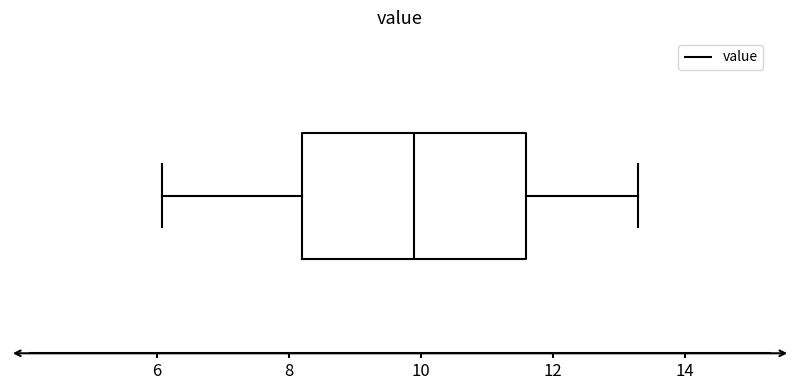

Transcribe this box plot: give where the median line is, the range the box spans, and where the two whiskers end, as read against the x-axis. The values are not printed on the chart, so give them approximately, as read against the axis.

median 10.0, box 8.2 to 11.6, whiskers 6.0 to 13.4